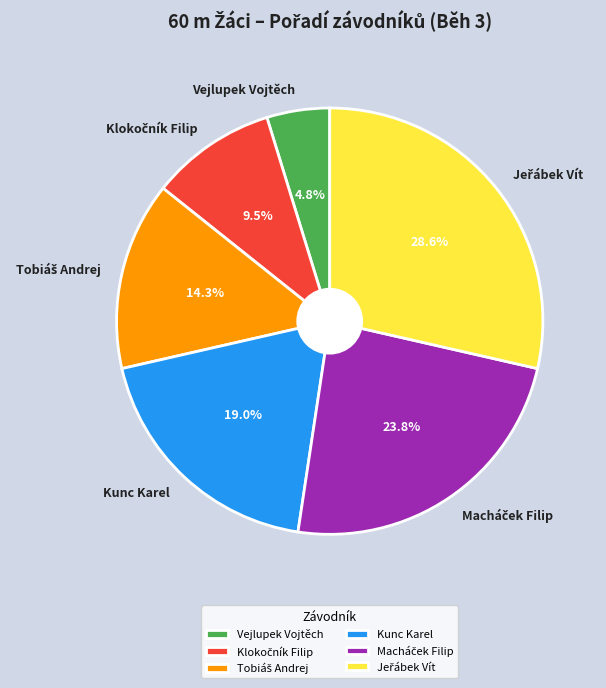

Combined, what portion of the pie is Vejlupek Vojtěch and Kunc Karel?

23.8%